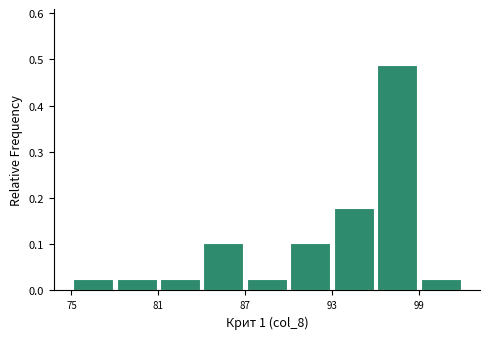

Around what value on the x-axis is the tallest bar? Give the approximate position of its centre, as read against the axis.

98